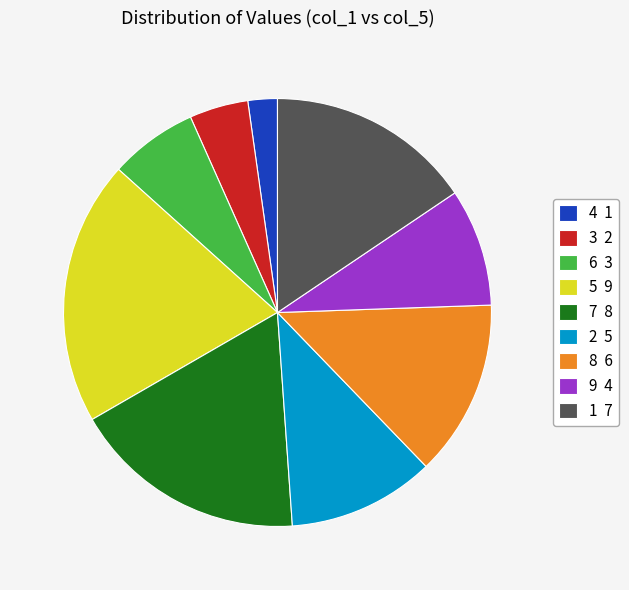

Which slice is the smallest?

4 1